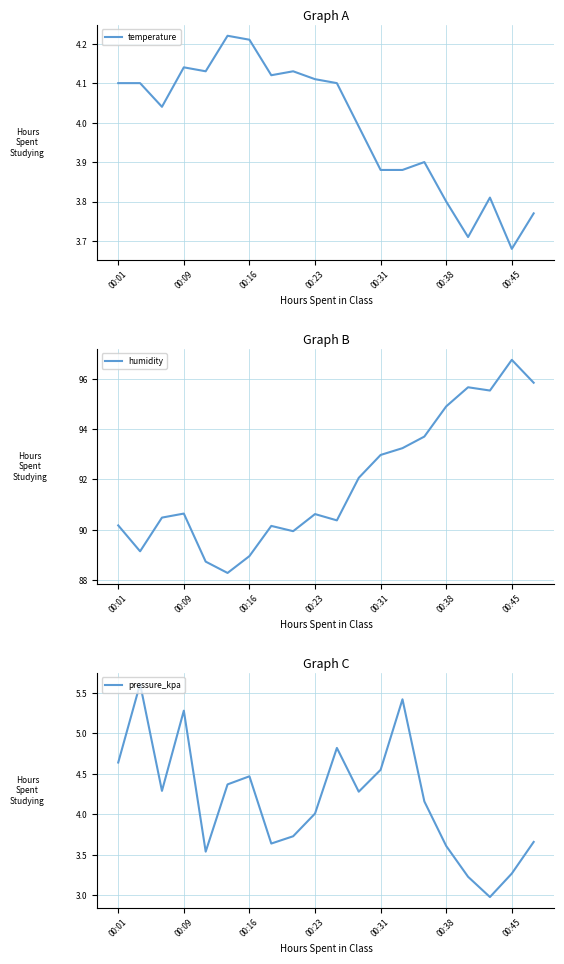

What is the difference between the second highest and second lowest values in the temperature series?

0.5